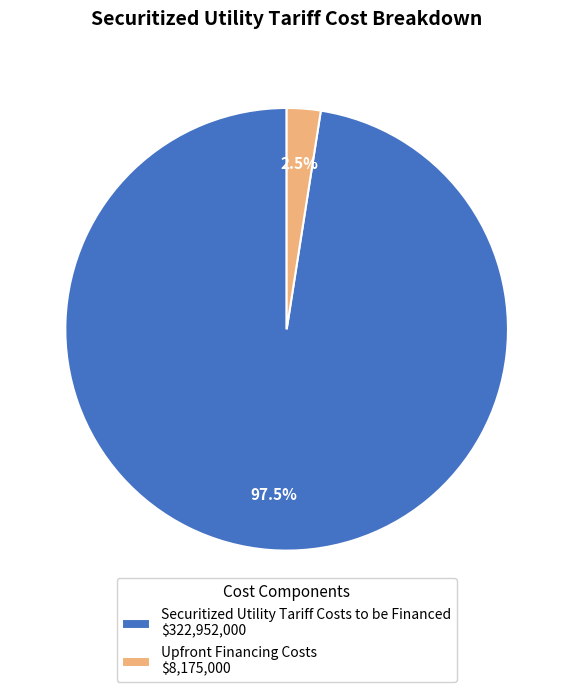

To the nearest percent, what is the difference between the largest and smallest slice percentages?

95%